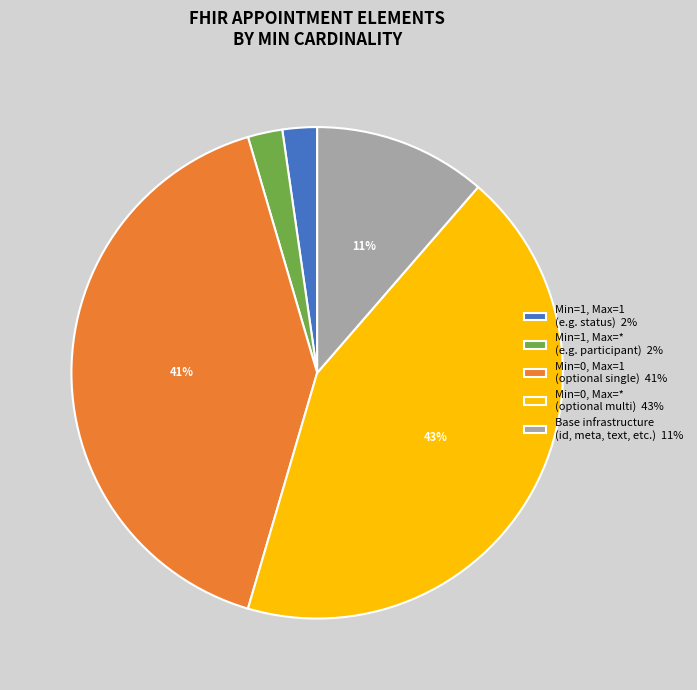

To the nearest percent, what is the difference between the largest and smallest slice percentages?

41%